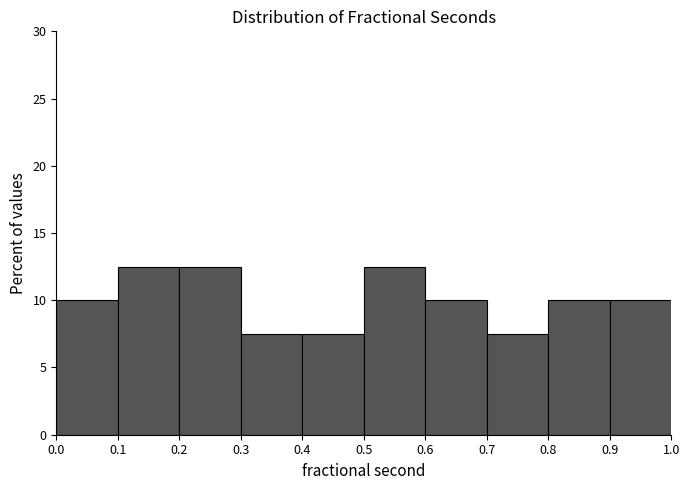

Reading left to right, transcribe this chart: for each bar, give the range it covers on the x-axis and its height. The values are not printed on the chart, so give them approximately, as read against the axis.

0.0 to 0.1: 10.0
0.1 to 0.2: 12.5
0.2 to 0.3: 12.5
0.3 to 0.4: 7.5
0.4 to 0.5: 7.5
0.5 to 0.6: 12.5
0.6 to 0.7: 10.0
0.7 to 0.8: 7.5
0.8 to 0.9: 10.0
0.9 to 1.0: 10.0